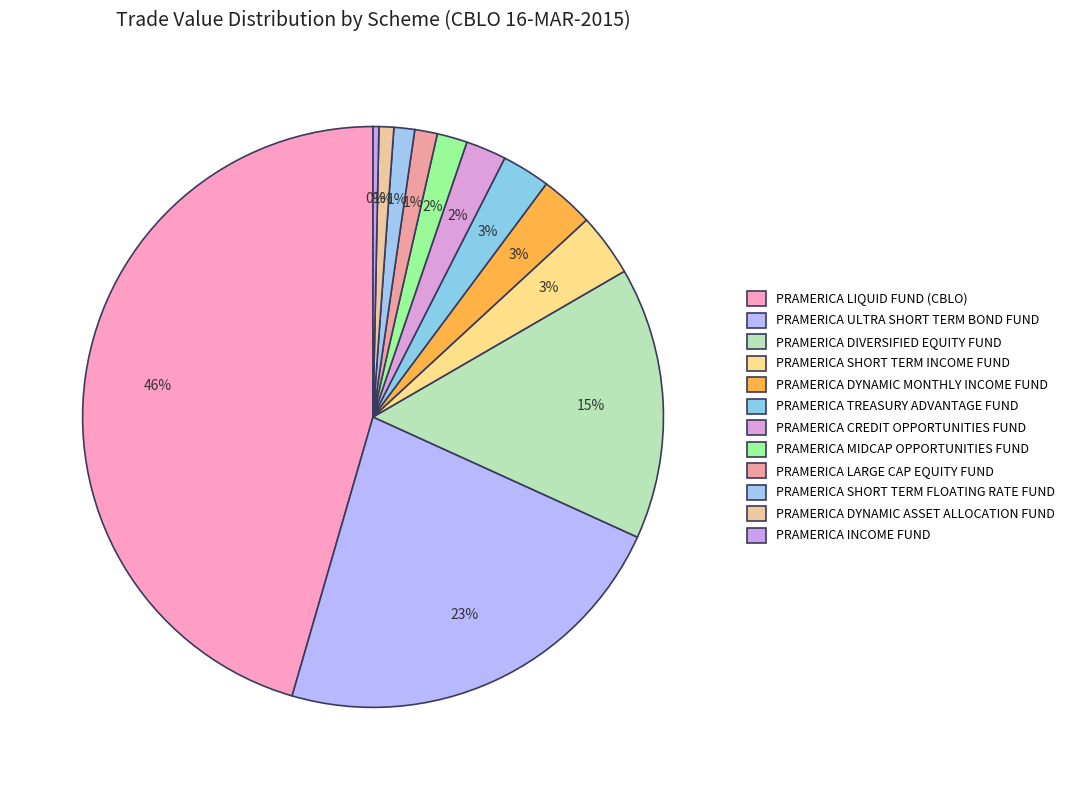

Is there a majority slice in this chart?

No